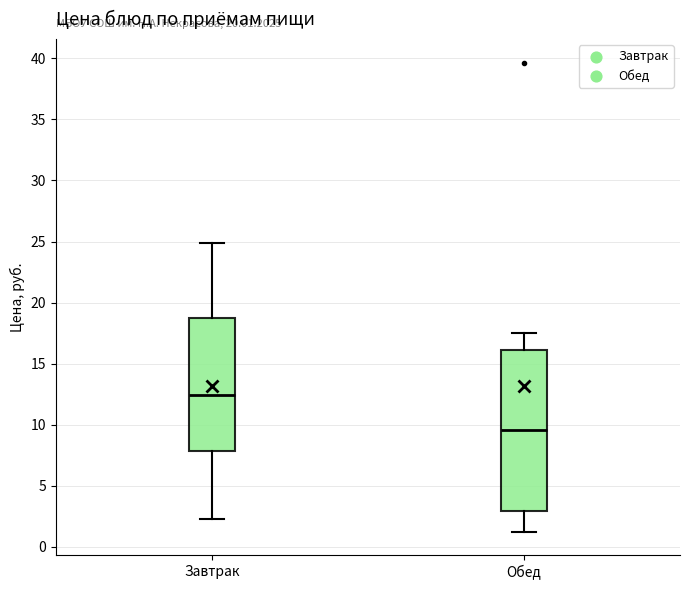

Which box's median line is the lowest?

Обед